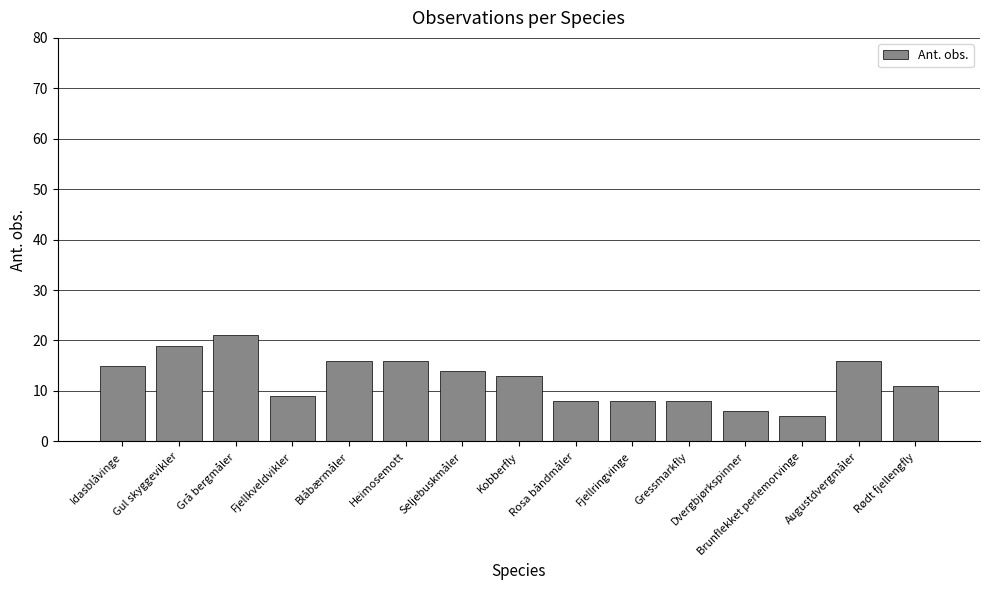

At which label does the data first exceed 13?

Idasblåvinge